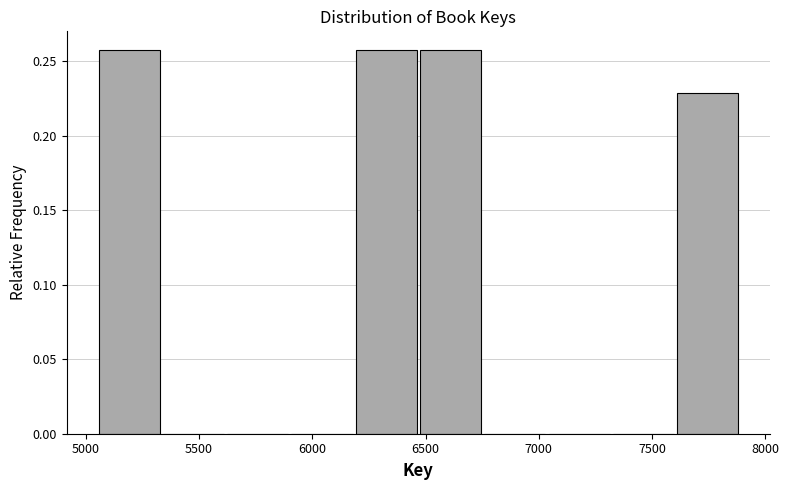

Reading left to right, transcribe this chart: for each bar, give the range it covers on the x-axis and its height. Neither the bar edges nor the heights are printed on the chart, so give them approximately, as read against the axes.

5050 to 5350: 0.255
5350 to 5600: 0
5600 to 5900: 0
5900 to 6200: 0
6200 to 6500: 0.255
6500 to 6750: 0.255
6750 to 7050: 0
7050 to 7350: 0
7350 to 7600: 0
7600 to 7900: 0.230